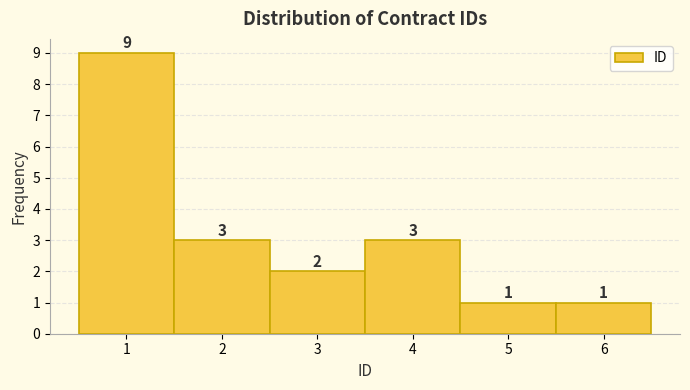

How tall is the bar that spans 4.5 to 5.5 on the x-axis?

1